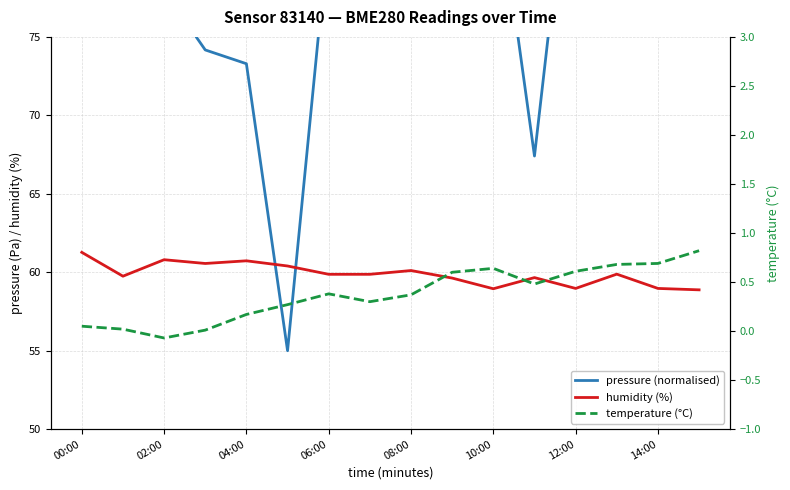

How many intersections are there between humidity (%) and pressure (normalised)?

2